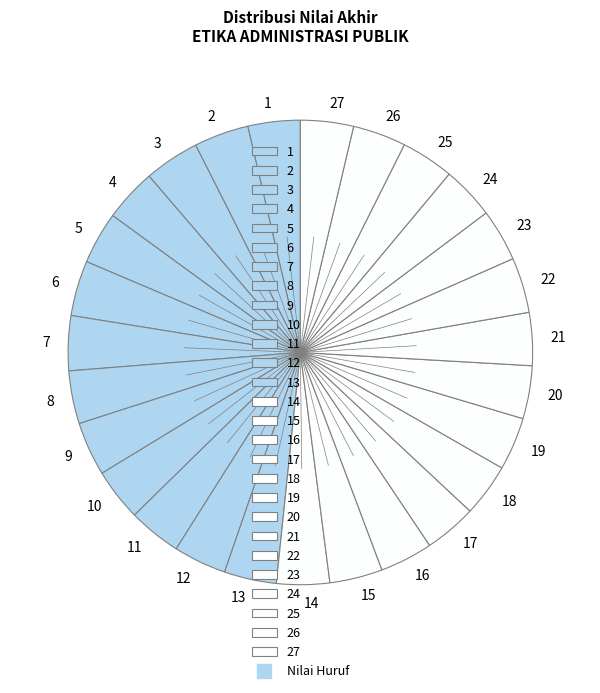

Is it true that 20 is 17% of the pie?

False